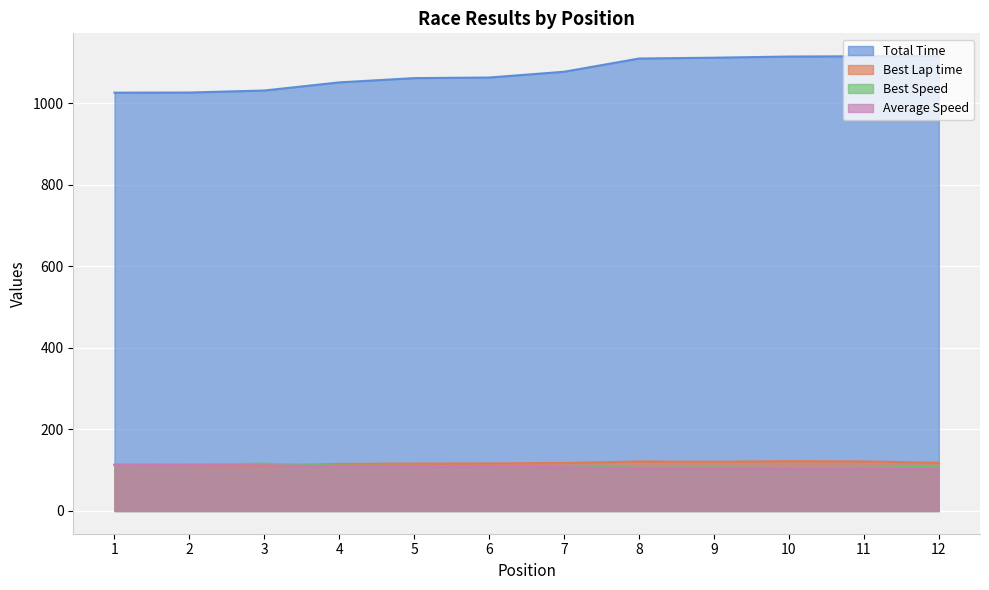

List the series in order of their peak value, highest first.

Total Time, Best Lap time, Best Speed, Average Speed